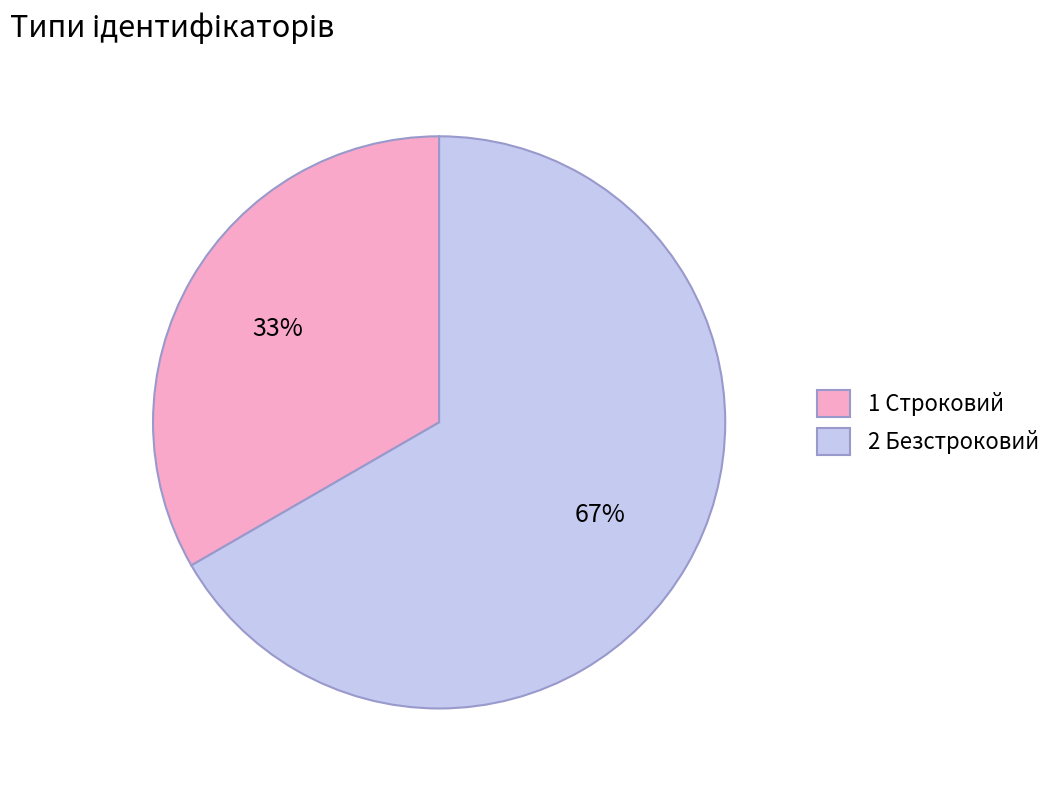

How many segments does this pie chart have?

2